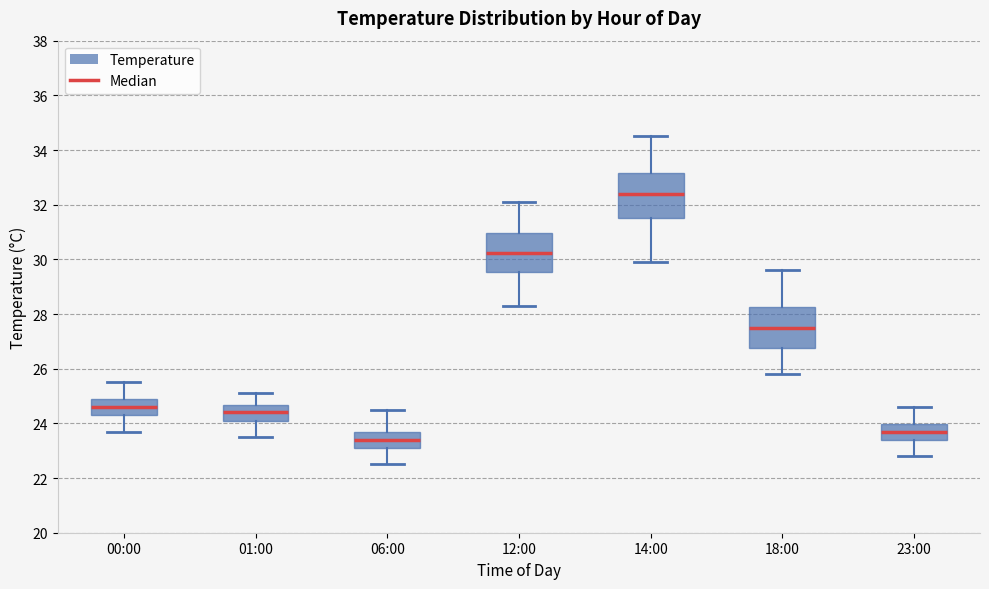

Reading left to right, read every box against the y-axis: the position of its median line, the range the box covers, and the ends of its whiskers. The values are not printed on the chart, so give them approximately, as read against the axis.

00:00: median 24.6, box 24.4 to 24.8, whiskers 23.8 to 25.6
01:00: median 24.4, box 24.2 to 24.6, whiskers 23.6 to 25.2
06:00: median 23.4, box 23.2 to 23.6, whiskers 22.6 to 24.6
12:00: median 30.2, box 29.6 to 31.0, whiskers 28.4 to 32.2
14:00: median 32.4, box 31.6 to 33.2, whiskers 30.0 to 34.6
18:00: median 27.6, box 26.8 to 28.2, whiskers 25.8 to 29.6
23:00: median 23.8, box 23.4 to 24.0, whiskers 22.8 to 24.6